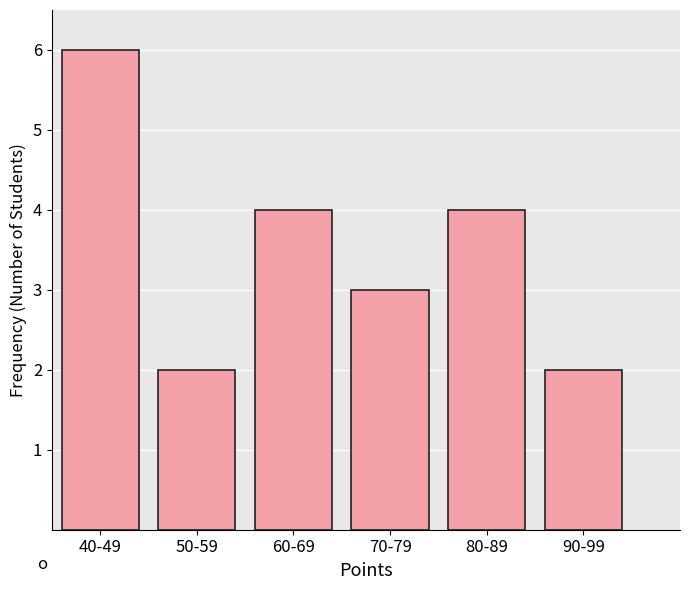

Reading left to right, list all the values displayed in this chart.

40-49=6	50-59=2	60-69=4	70-79=3	80-89=4	90-99=2